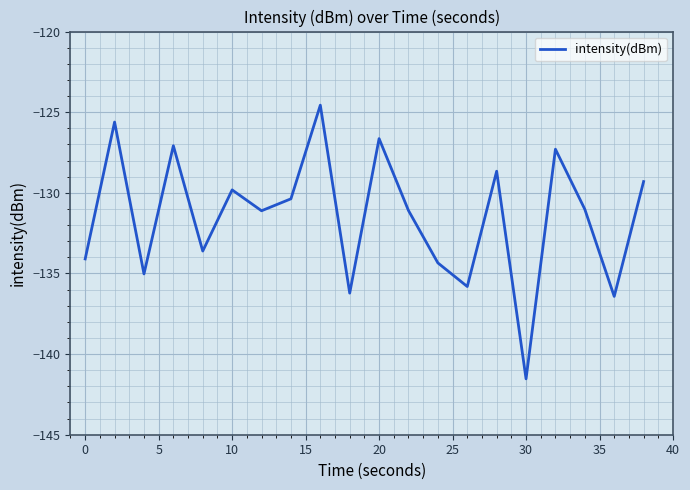

What is the maximum value shown in the chart?

-124.6